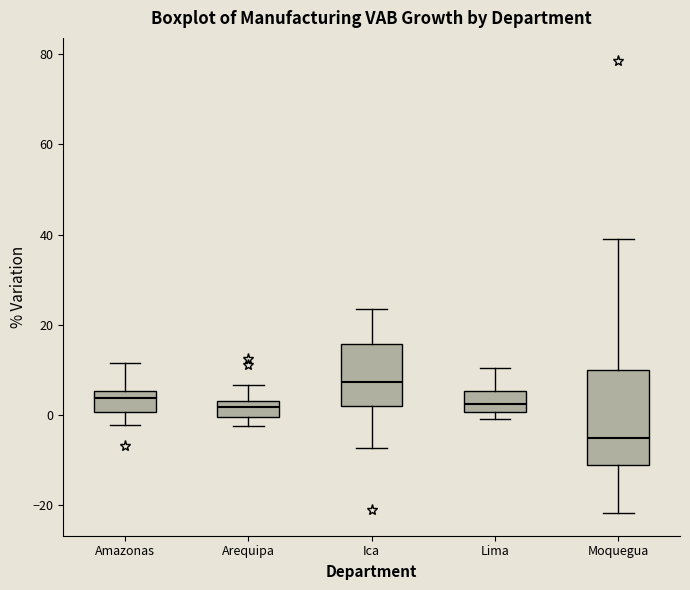

Comparing the boxes themselves (not the whiskers), which one is the tallest?

Moquegua